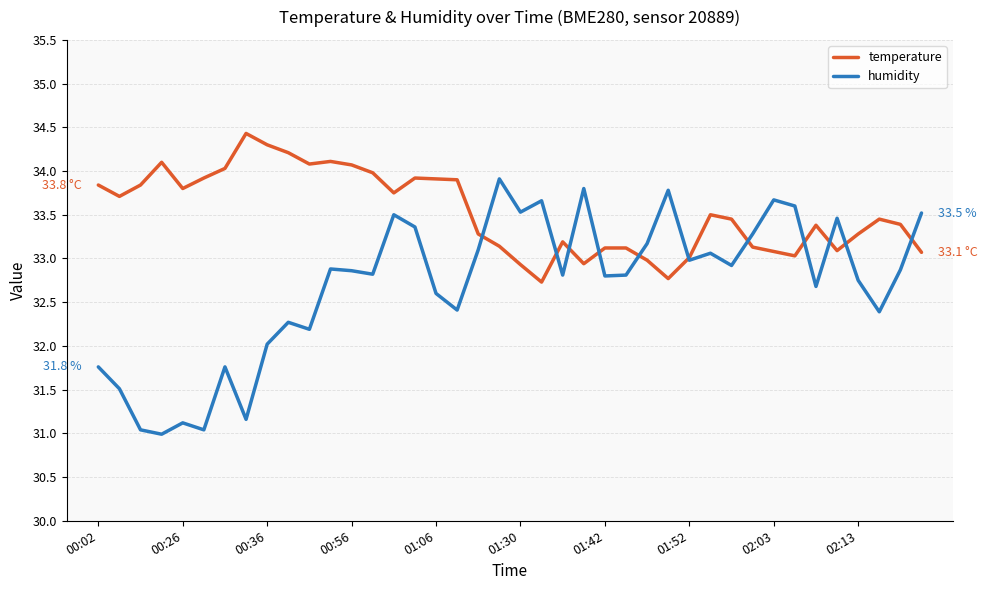

What are all the series names shown in the legend?

temperature, humidity